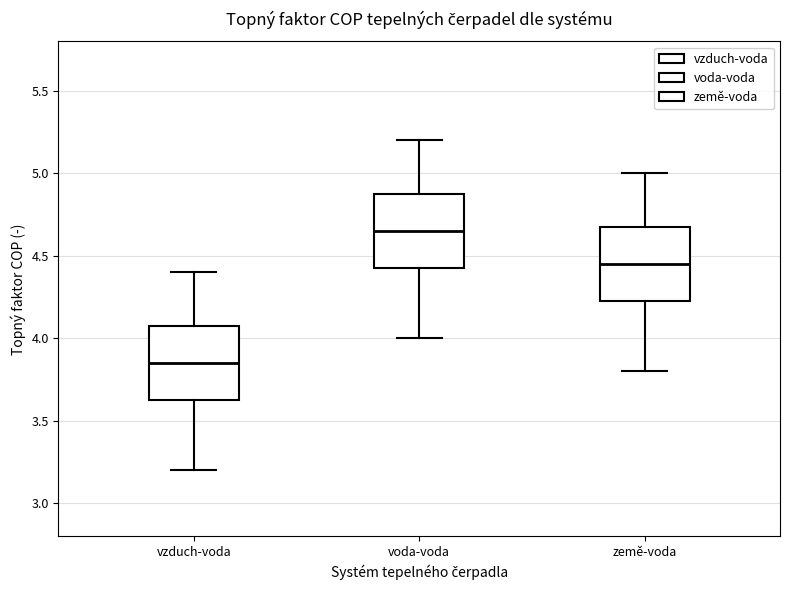

Which box has the highest median line?

voda-voda